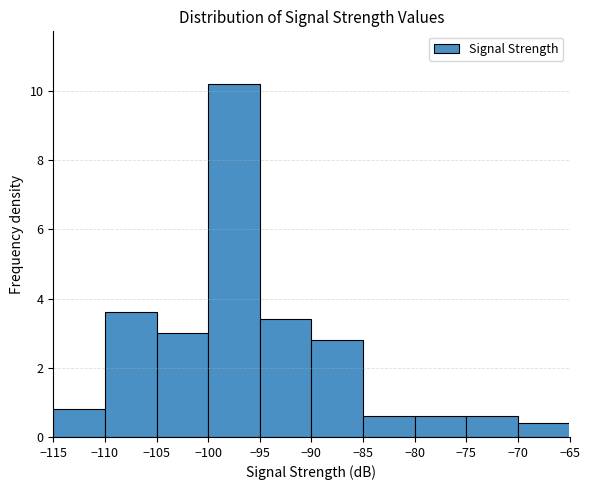

How tall is the bar that spans -95 to -90 on the x-axis? The values are not printed on the chart, so give them approximately, as read against the axis.

3.4